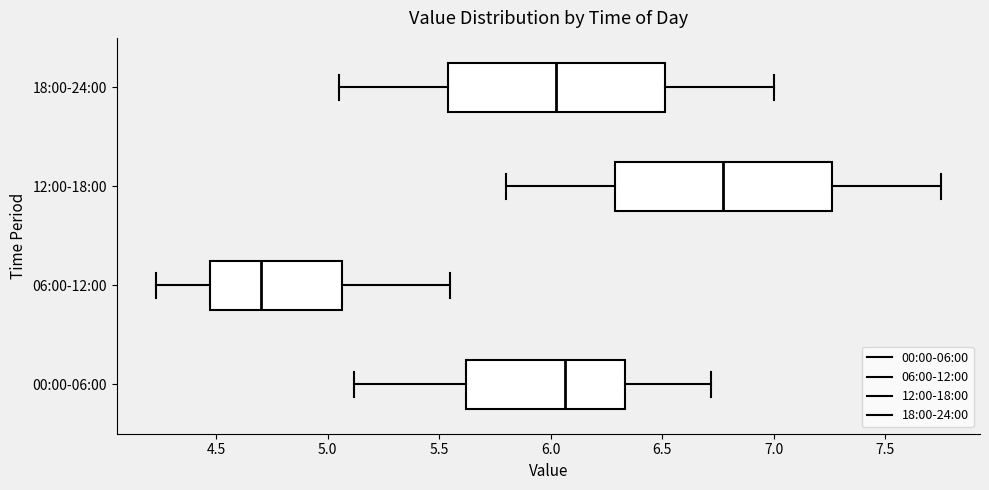

Where does the left whisker of the box for 06:00-12:00 end on the x-axis? The values are not printed on the chart, so give them approximately, as read against the axis.

4.25